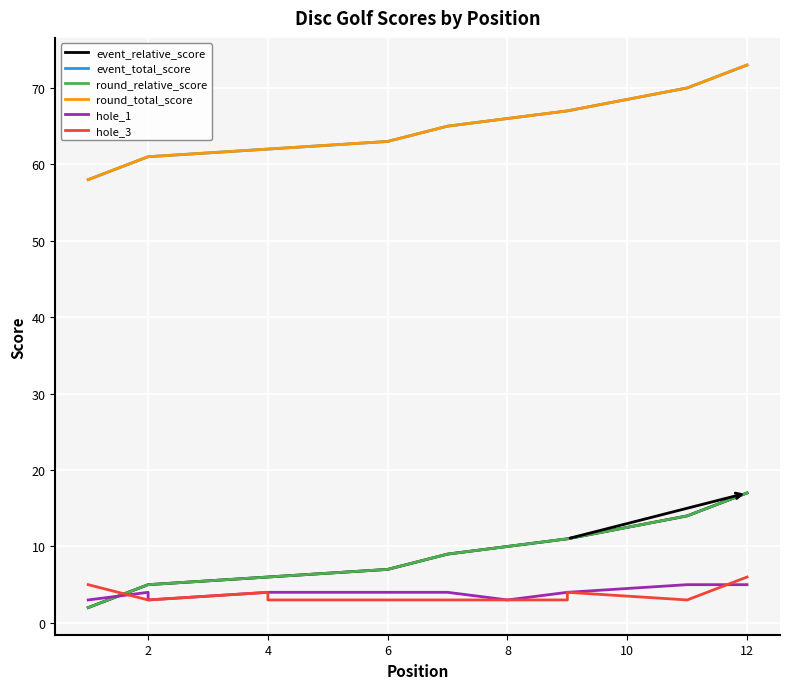

What is the label of the 10th point from the left?

9